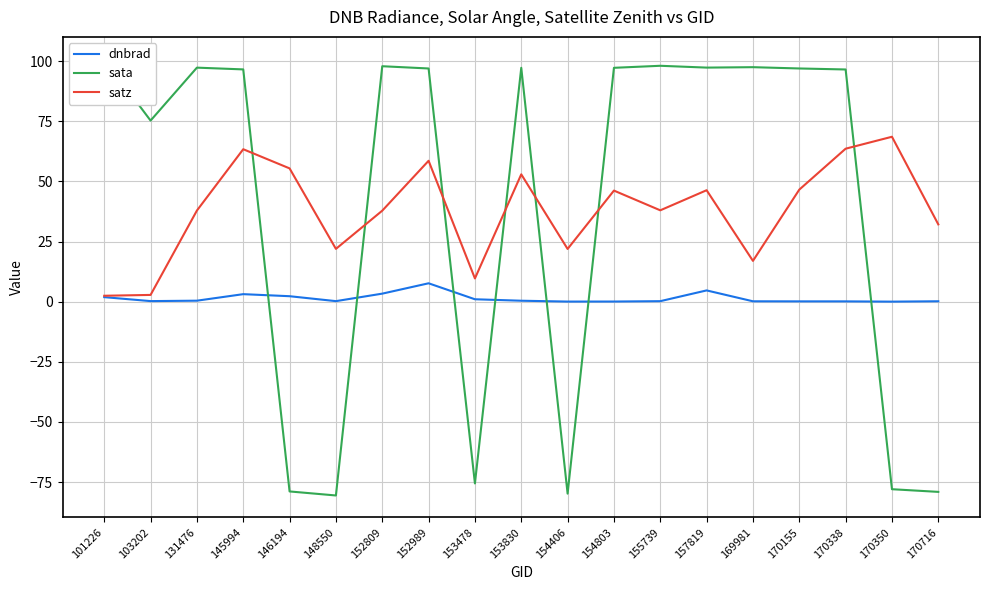

True or false: dnbrad and satz cross at least once.

False